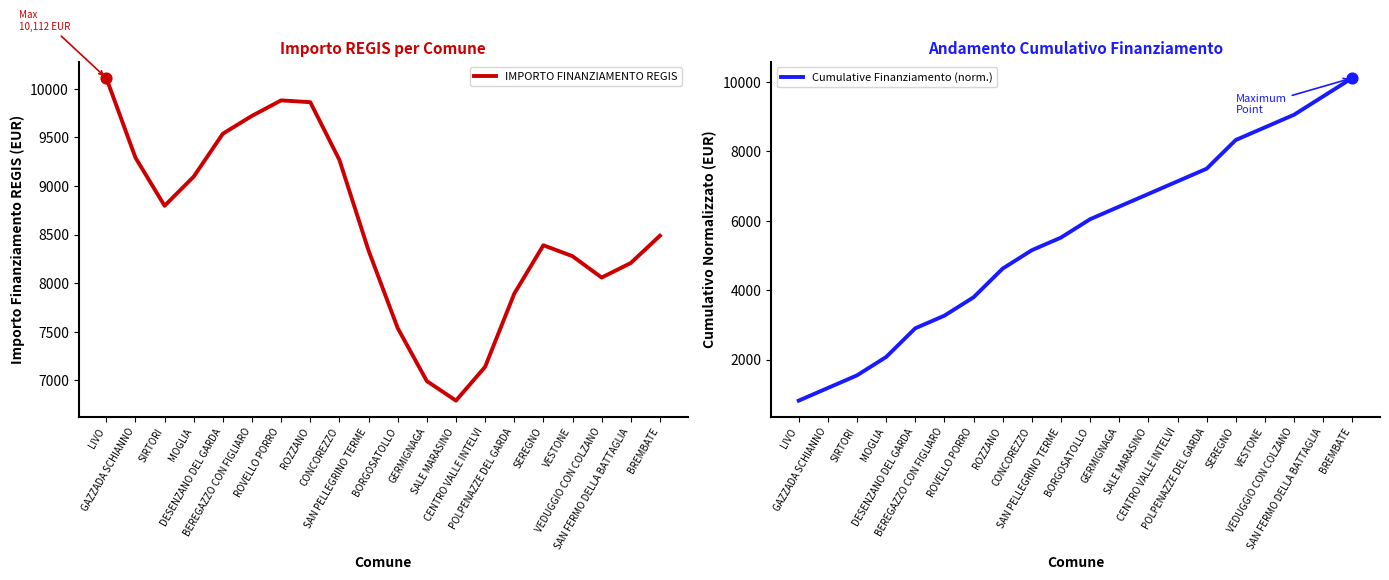

At how many categories does at least one series exceed 6342?

20